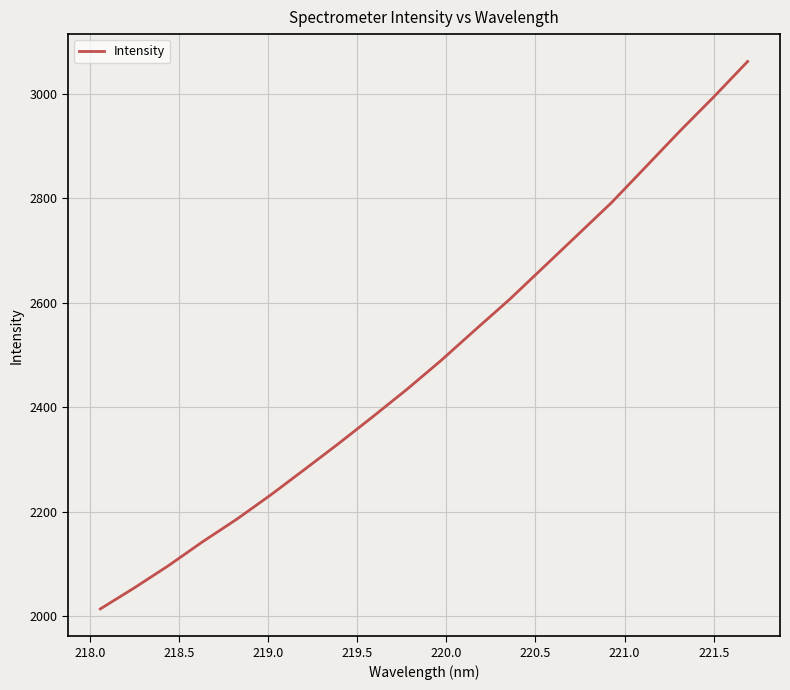

What is the difference between the maximum and minimum values?

1047.7